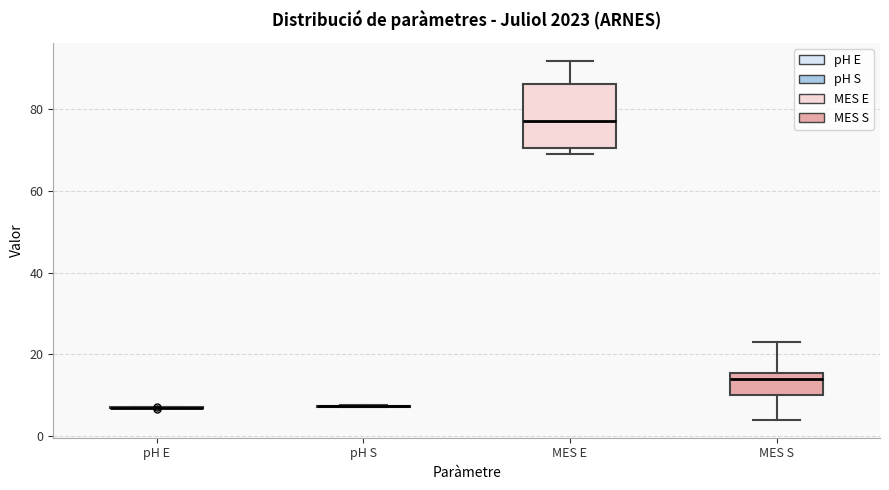

Comparing the boxes themselves (not the whiskers), which one is the tallest?

MES E